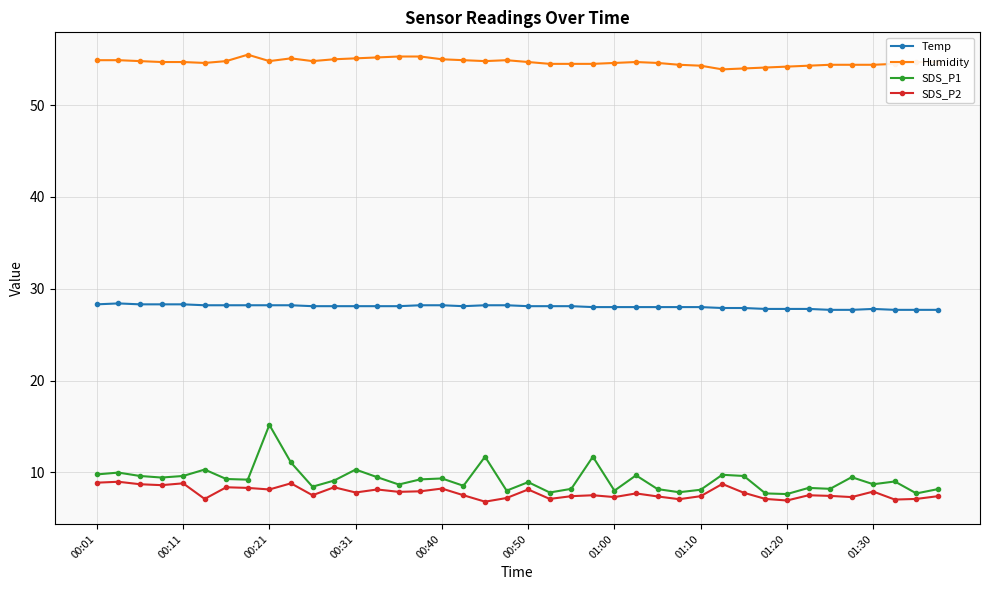

What is the difference between the second highest and minimum values in the SDS_P2 series?

2.1